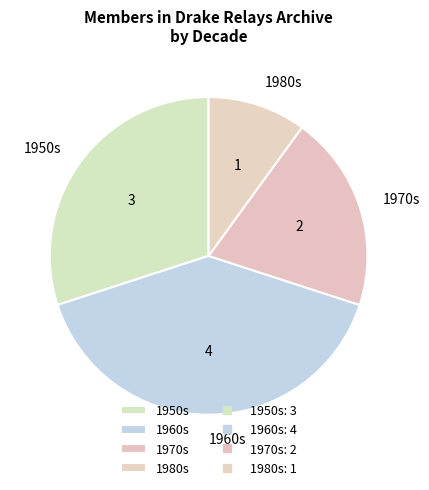

Rank the categories by value from lowest to highest.

1980s, 1970s, 1950s, 1960s